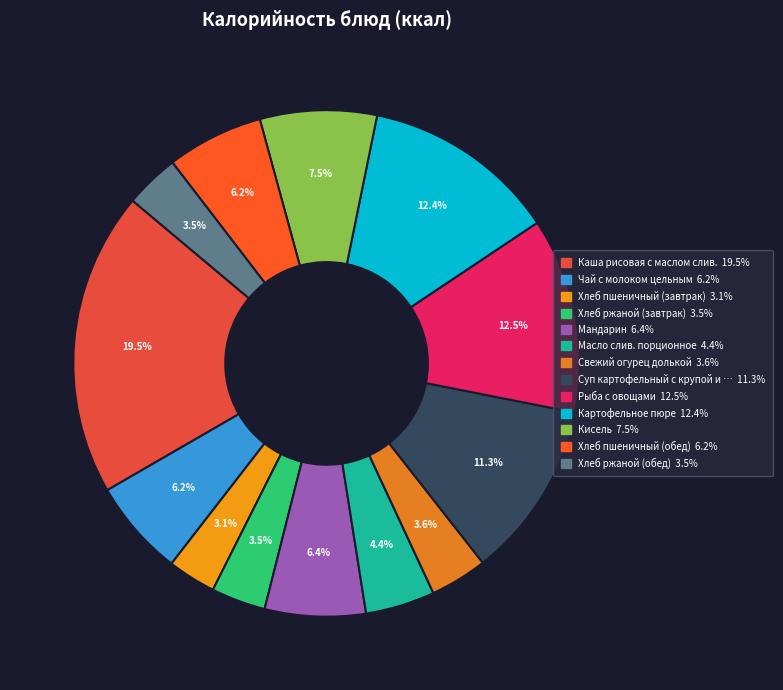

Which slice is the smallest?

Хлеб пшеничный (завтрак)